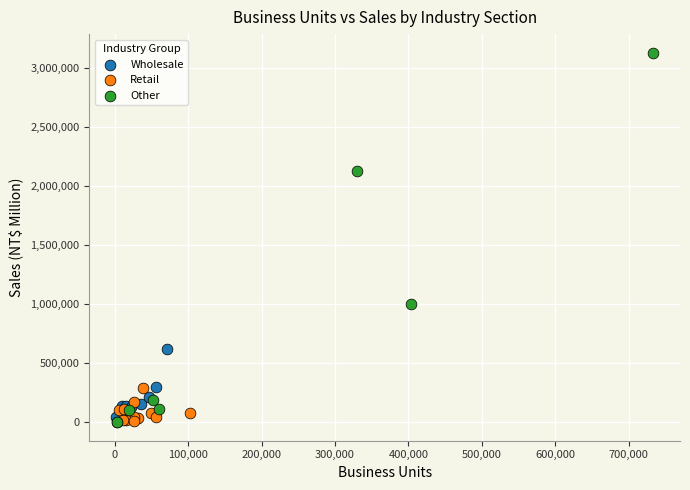

Which series reaches the maximum Y coordinate?

Other